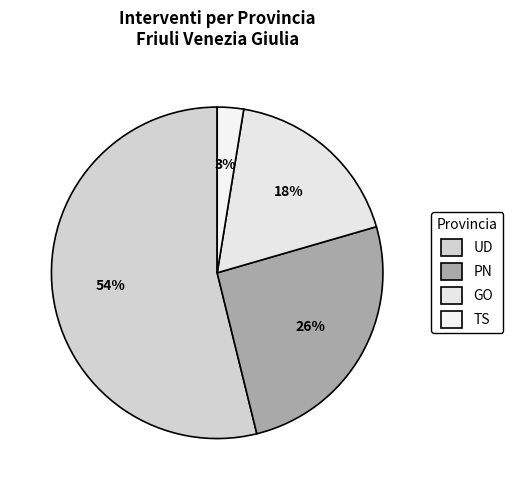

How many slices are in this pie chart?

4